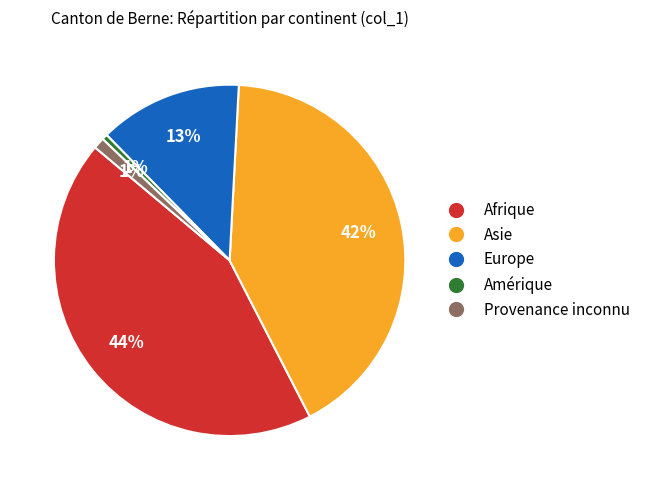

Is there any slice that represents more than half of the pie?

No